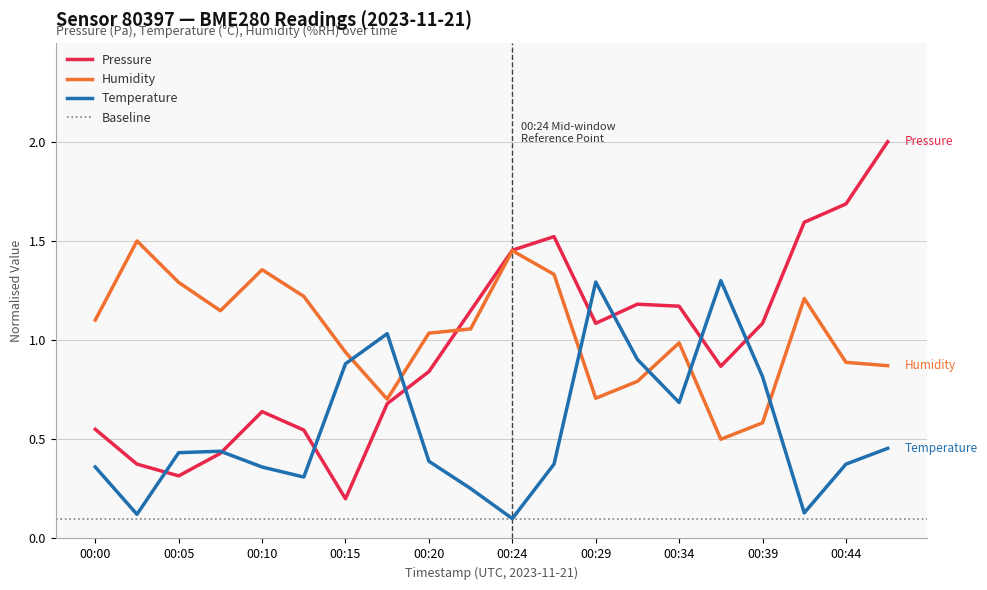

Does the chart have visible grid lines?

Yes